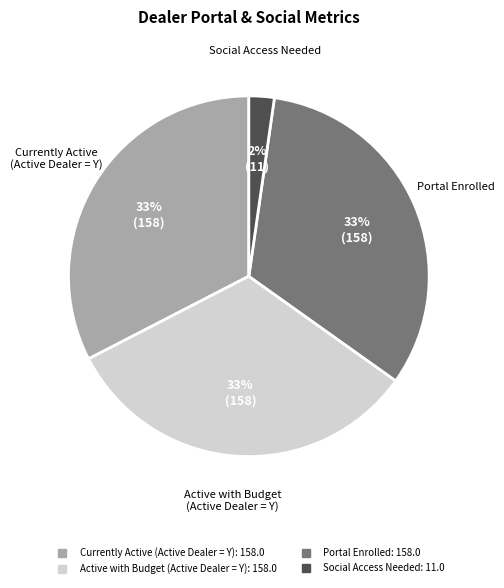

How many segments does this pie chart have?

4